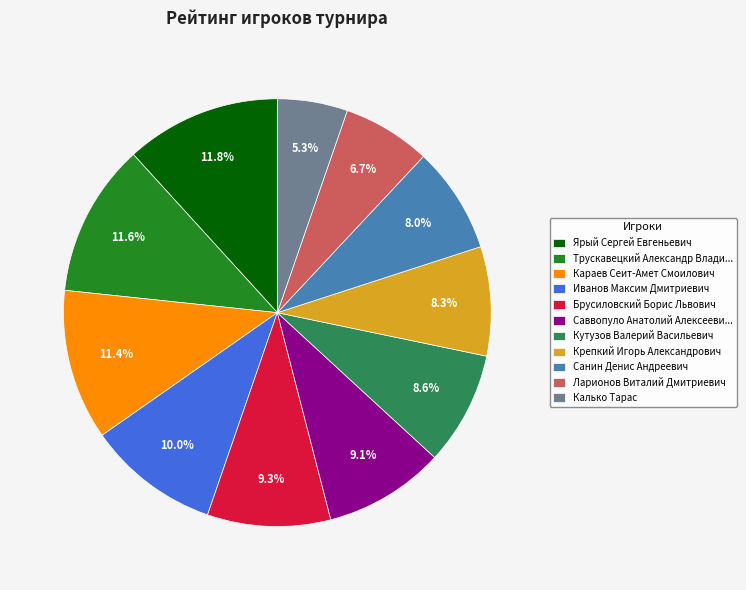

Count the number of slices in the pie.

11